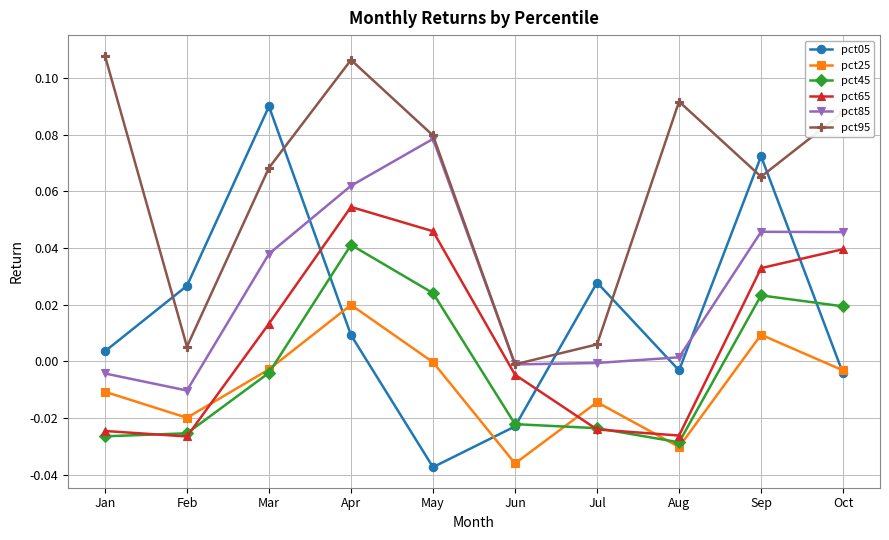

How many distinct data groups are displayed?

6